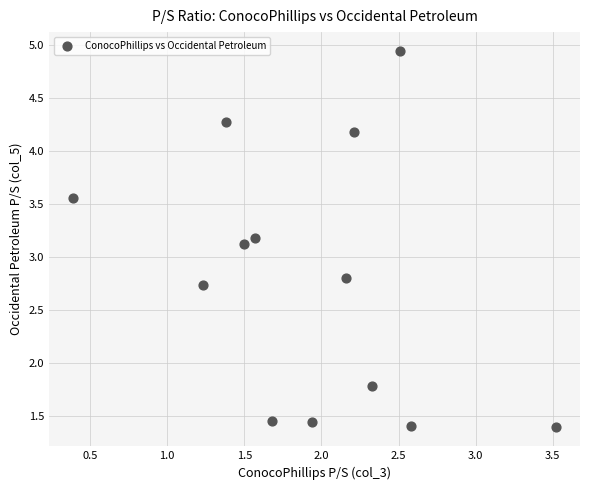

What is the range of X values (max minus min)?

3.1